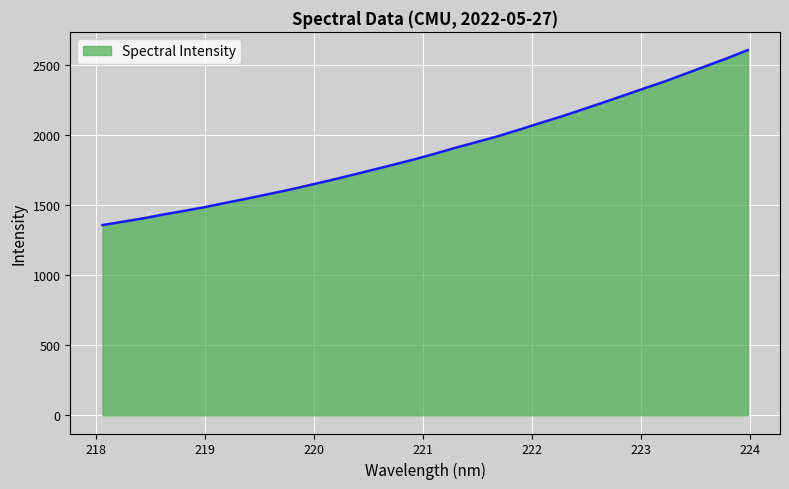

What is the difference between the maximum and minimum values?

1247.0